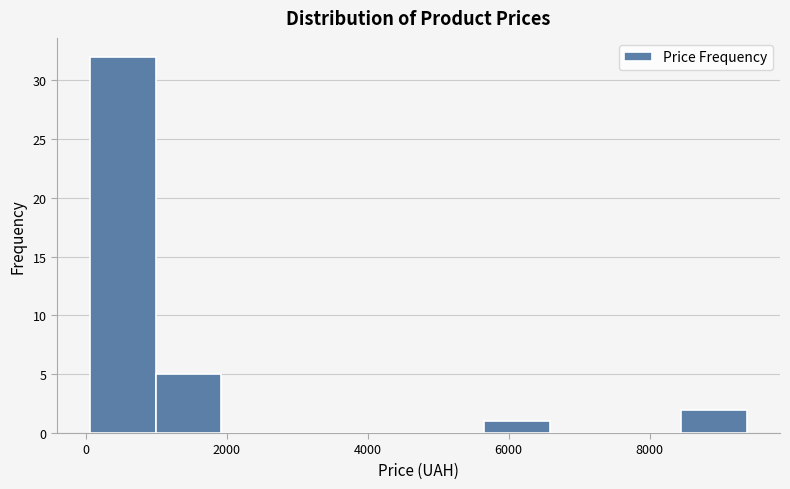

Over which range of the x-axis is the bar tallest?

0 to 1000